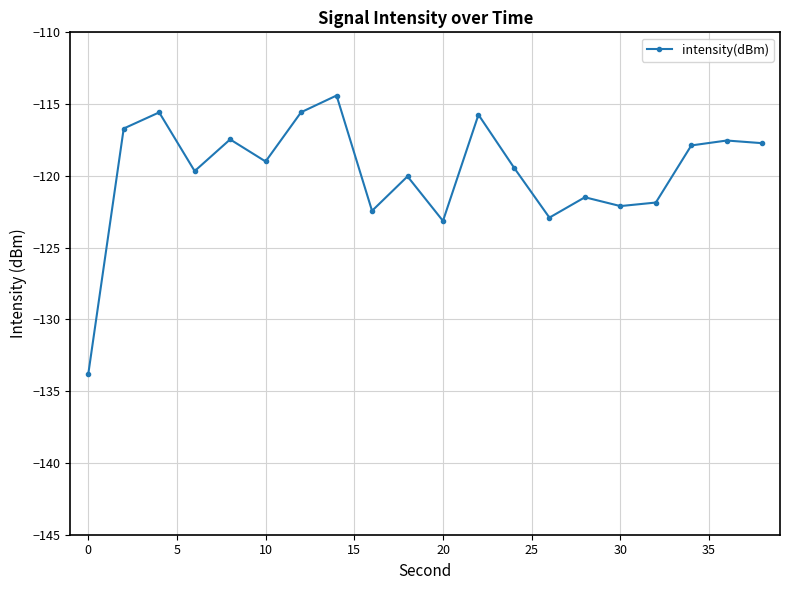

What is the sum of all values?

-2394.5